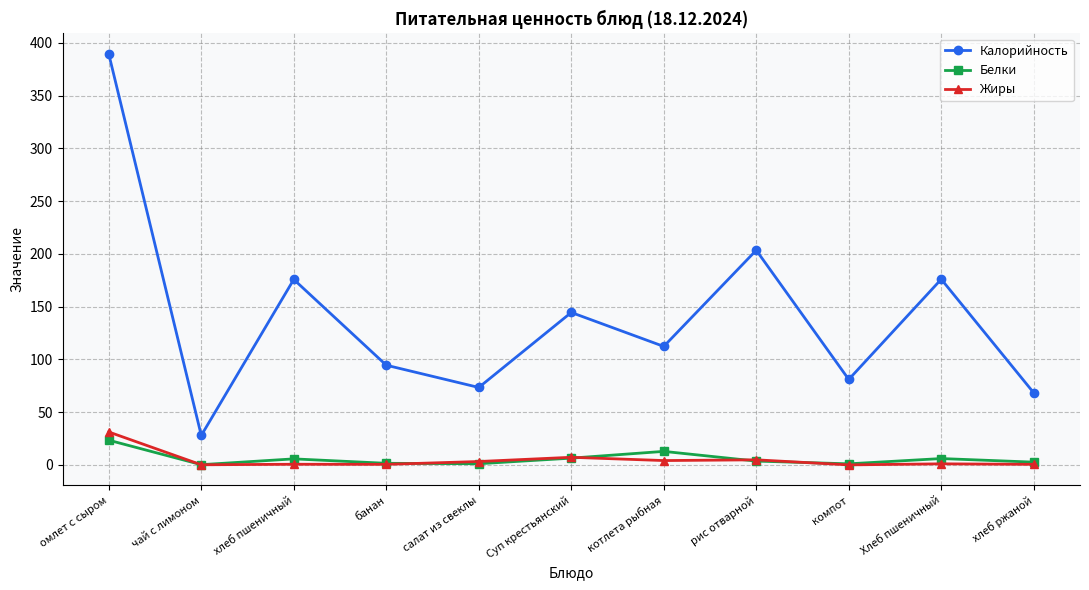

The value of Калорийность at компот is 46.9. True or false?

False